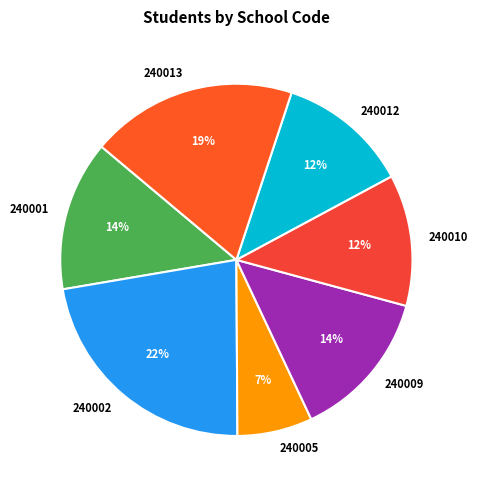

Does any single category account for the majority?

No